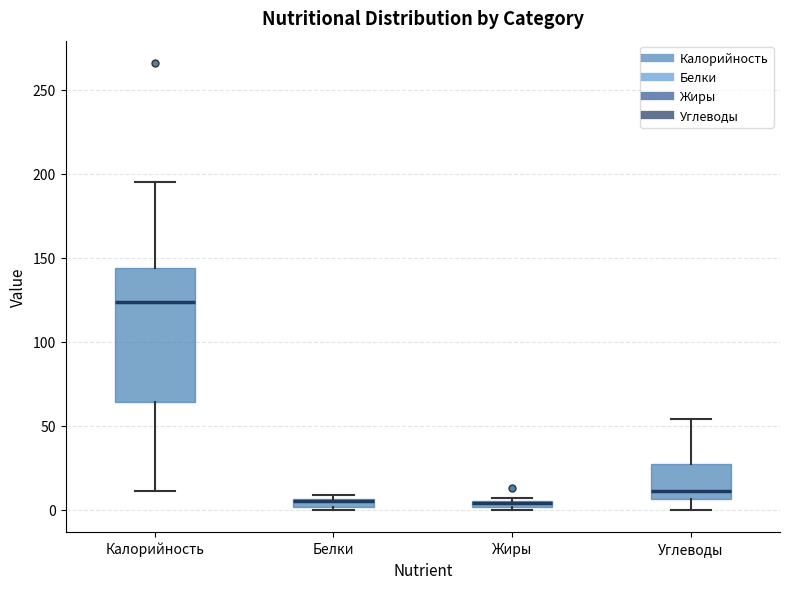

Which box is the tallest, from its lower edge to its upper edge?

Калорийность